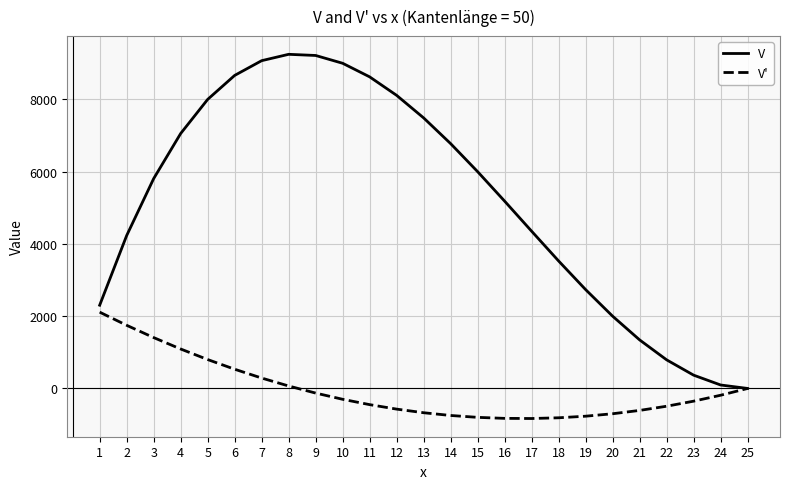

Which series has the widest spread of values?

V